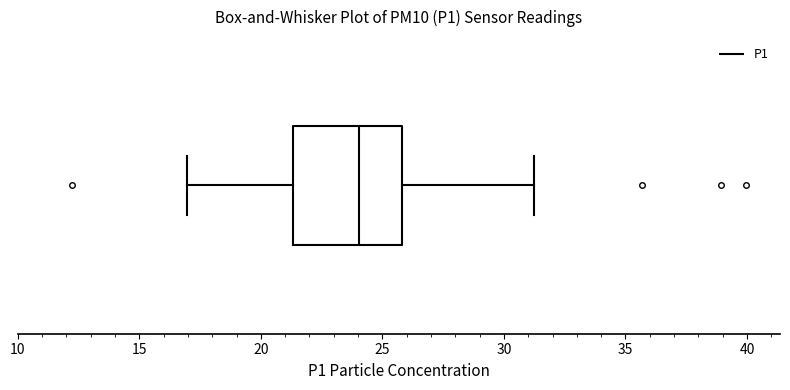

Transcribe this box plot: give where the median line is, the range the box spans, and where the two whiskers end, as read against the x-axis. The values are not printed on the chart, so give them approximately, as read against the axis.

median 24.0, box 21.5 to 26.0, whiskers 17.0 to 31.5